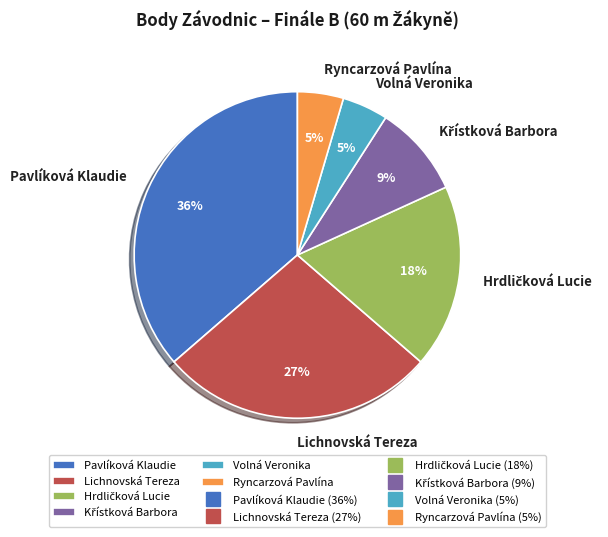

True or false: Ryncarzová Pavlína accounts for 5% of the total.

True